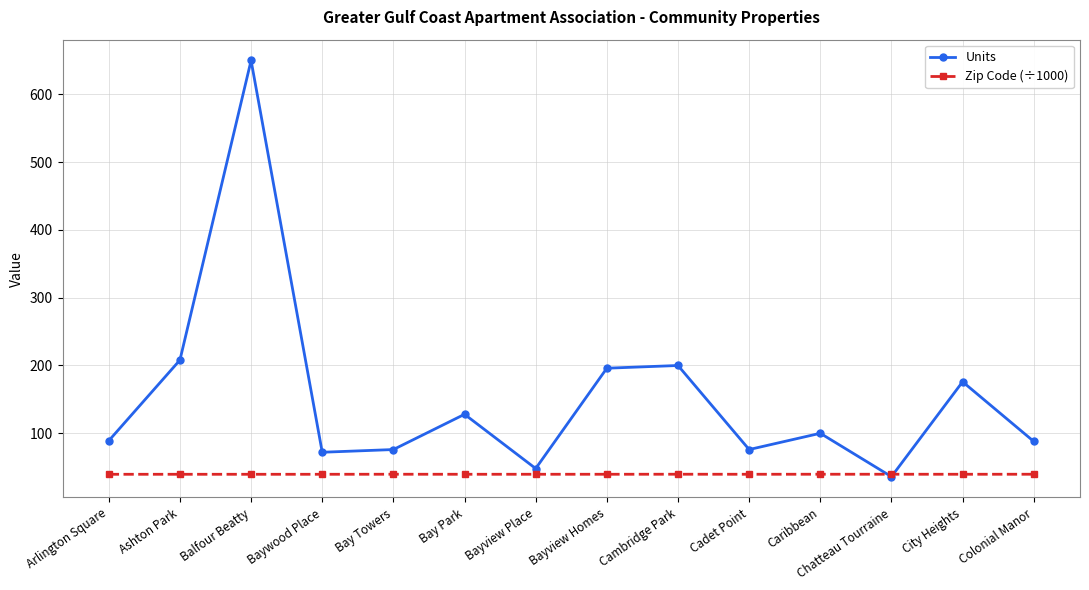

Which category has the lowest value in the Units series?

Chatteau Tourraine